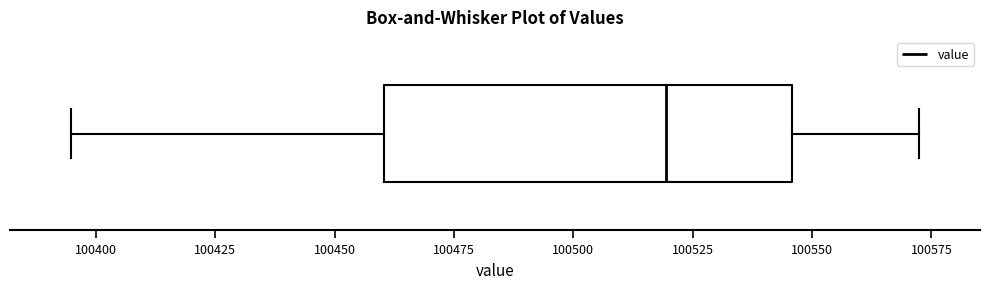

Transcribe this box plot: give where the median line is, the range the box spans, and where the two whiskers end, as read against the x-axis. The values are not printed on the chart, so give them approximately, as read against the axis.

median 100520, box 100460 to 100545, whiskers 100395 to 100570